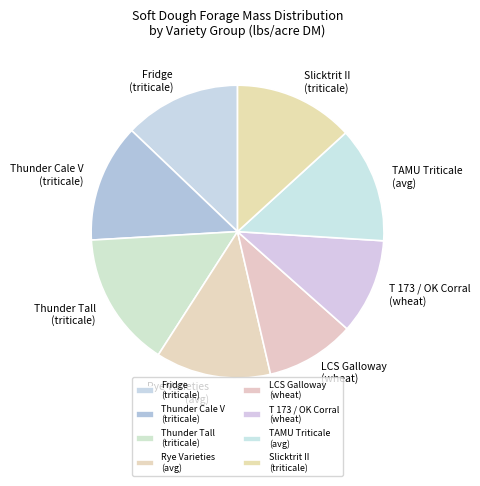

Is there any slice that represents more than half of the pie?

No